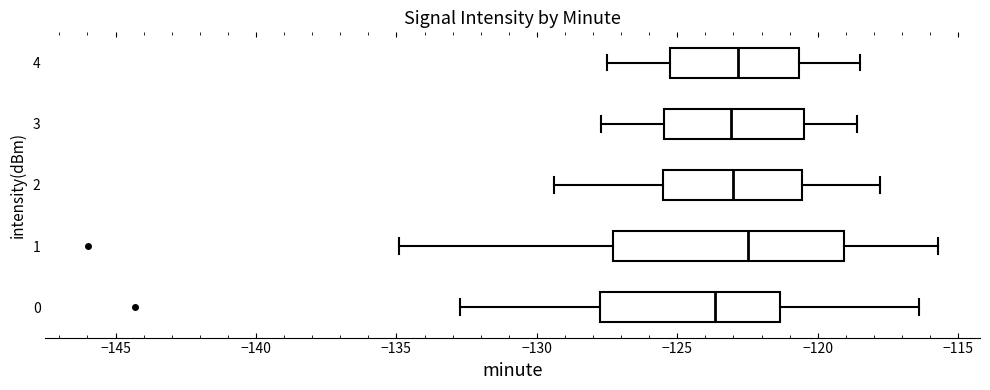

Which box is the widest, from its left edge to its right edge?

1